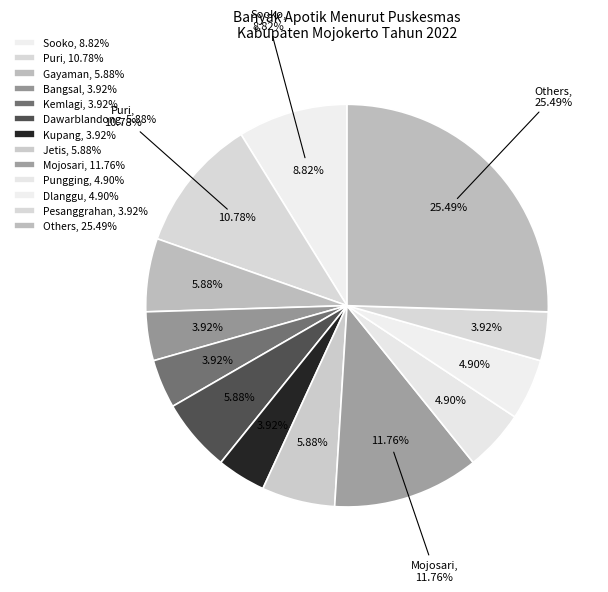

Does any single category account for the majority?

No